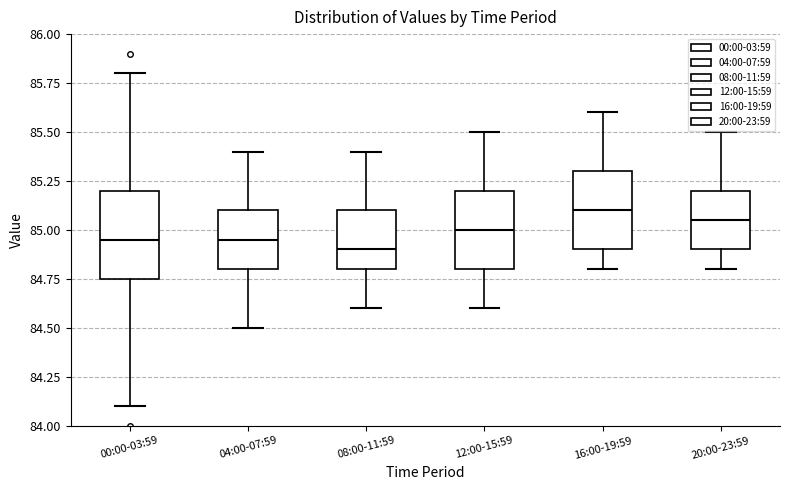

Reading left to right, transcribe this box plot: for each box, give where its median line is, the range the box spans, and where its two whiskers end, as read against the y-axis. The values are not printed on the chart, so give them approximately, as read against the axis.

00:00-03:59: median 84.95, box 84.75 to 85.20, whiskers 84.10 to 85.80
04:00-07:59: median 84.95, box 84.80 to 85.10, whiskers 84.50 to 85.40
08:00-11:59: median 84.90, box 84.80 to 85.10, whiskers 84.60 to 85.40
12:00-15:59: median 85.00, box 84.80 to 85.20, whiskers 84.60 to 85.50
16:00-19:59: median 85.10, box 84.90 to 85.30, whiskers 84.80 to 85.60
20:00-23:59: median 85.05, box 84.90 to 85.20, whiskers 84.80 to 85.50